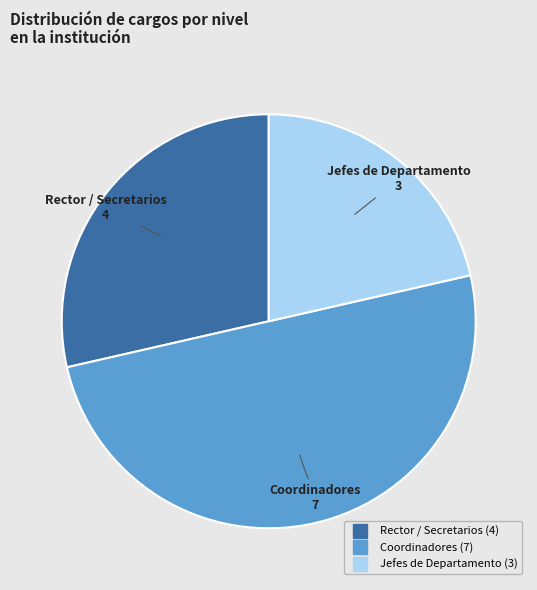

Count the number of slices in the pie.

3